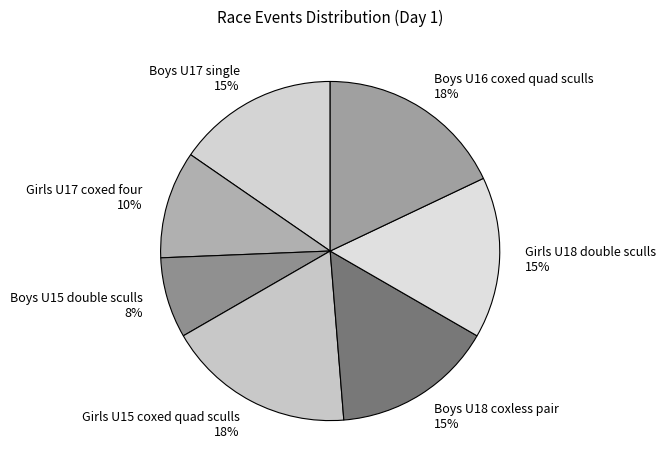

The Girls U18 double sculls slice represents 26% of the pie. True or false?

False